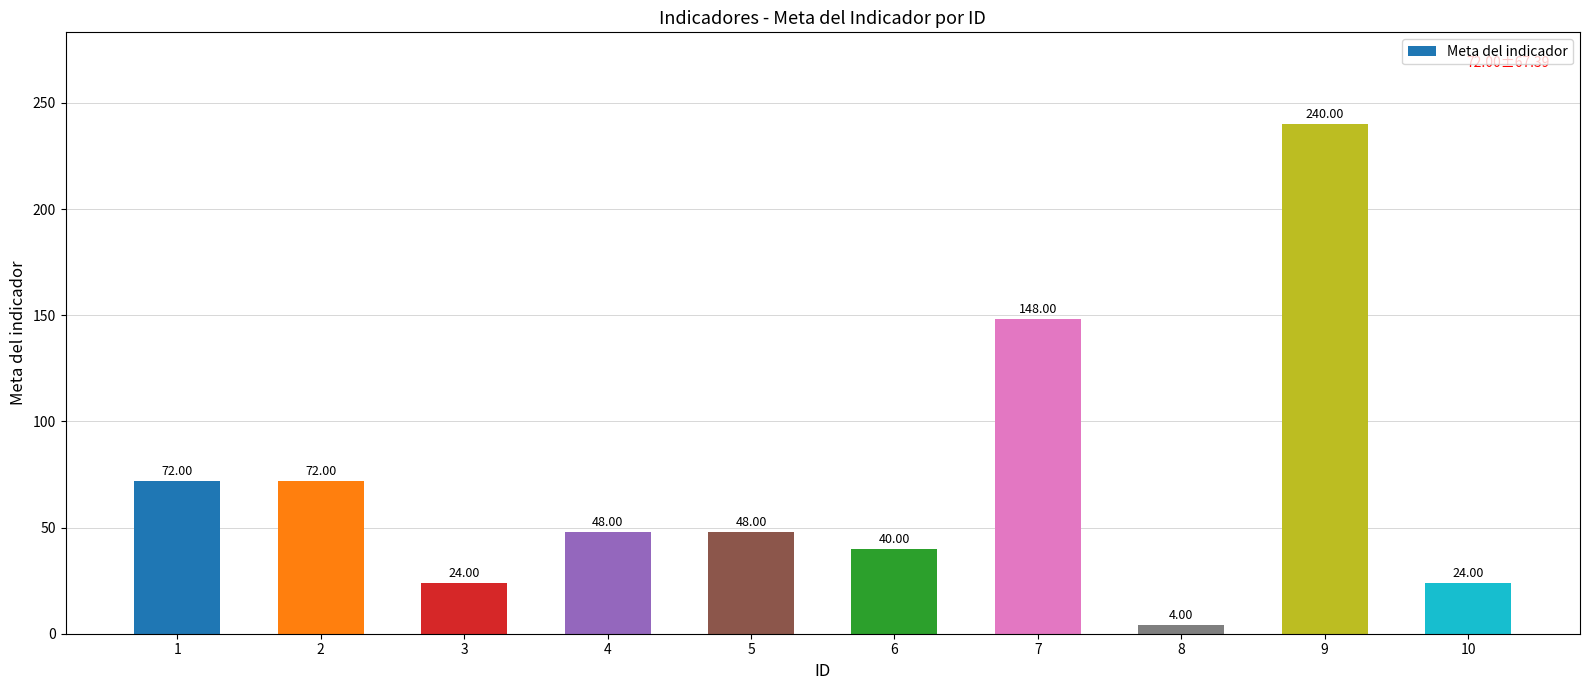

How many data points does each series have?

10